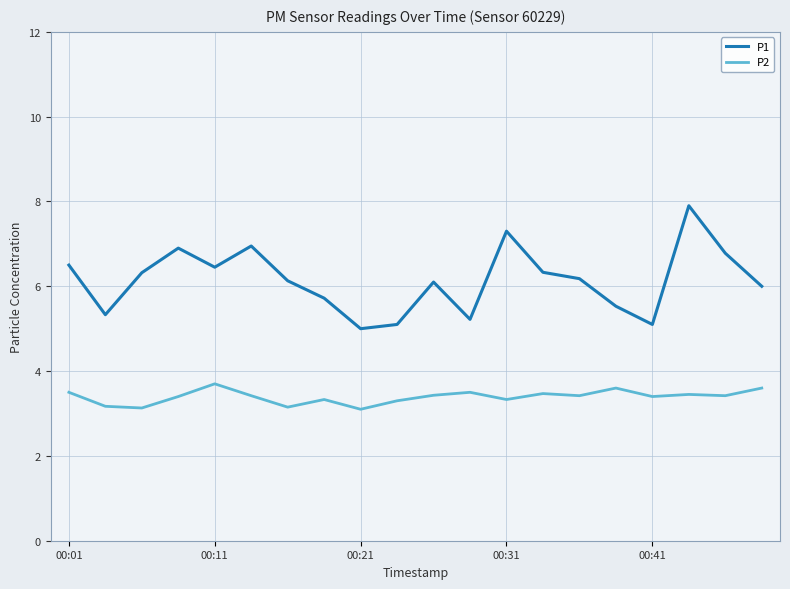

Which series has the widest spread of values?

P1